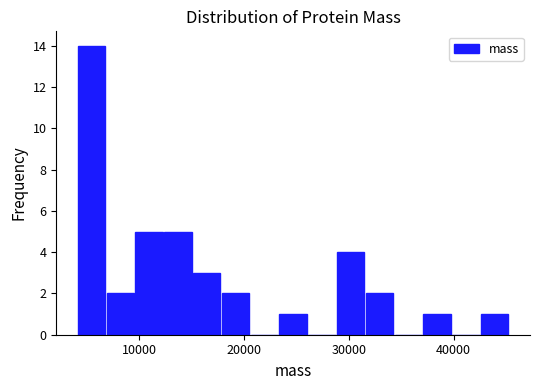

Read against the x-axis, roughly where is the centre of the tallest bar?

5000